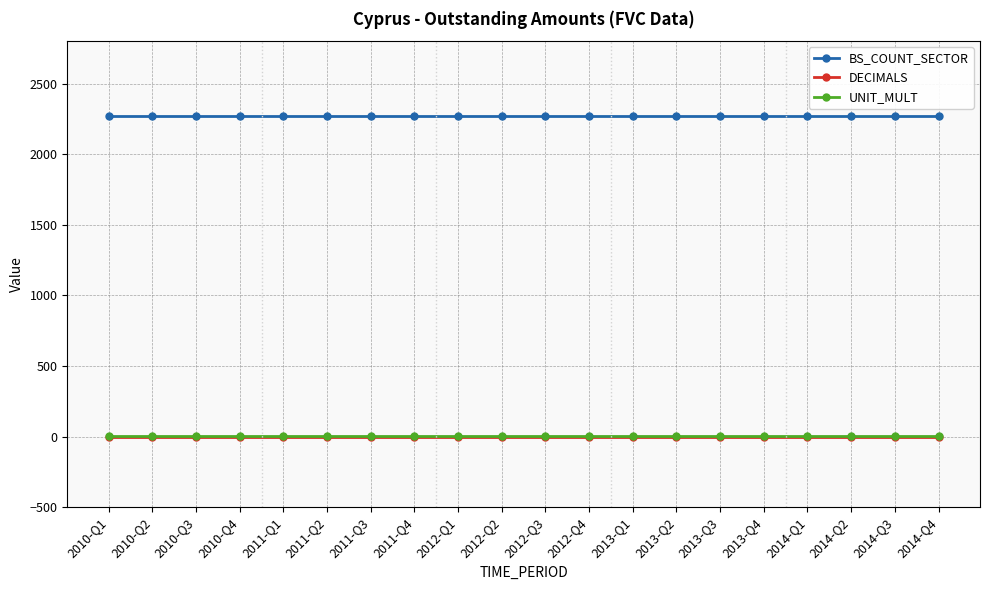

True or false: UNIT_MULT and BS_COUNT_SECTOR cross at least once.

False